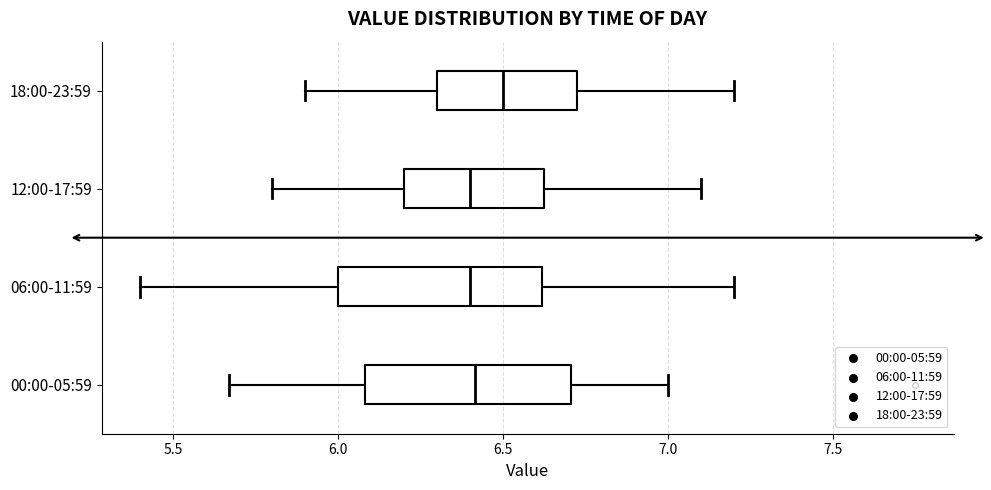

Where is the left edge of the box for 06:00-11:59 on the x-axis? The values are not printed on the chart, so give them approximately, as read against the axis.

6.00